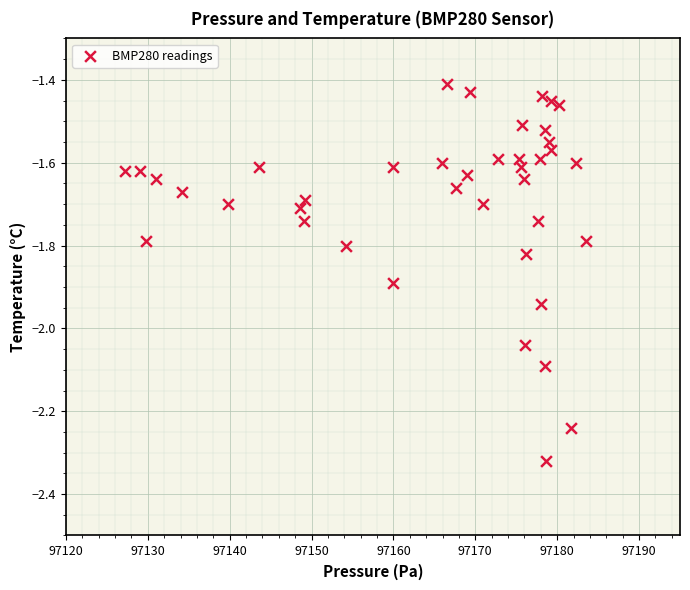

What is the range of Y values (max minus min)?

0.9